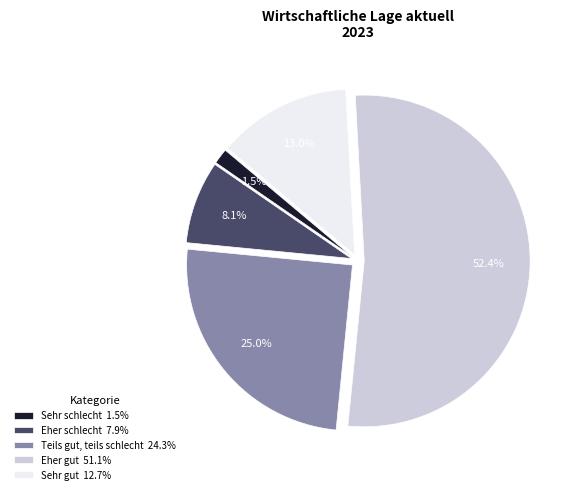

What portion of the pie excludes Eher schlecht 7.9%?

91.9%